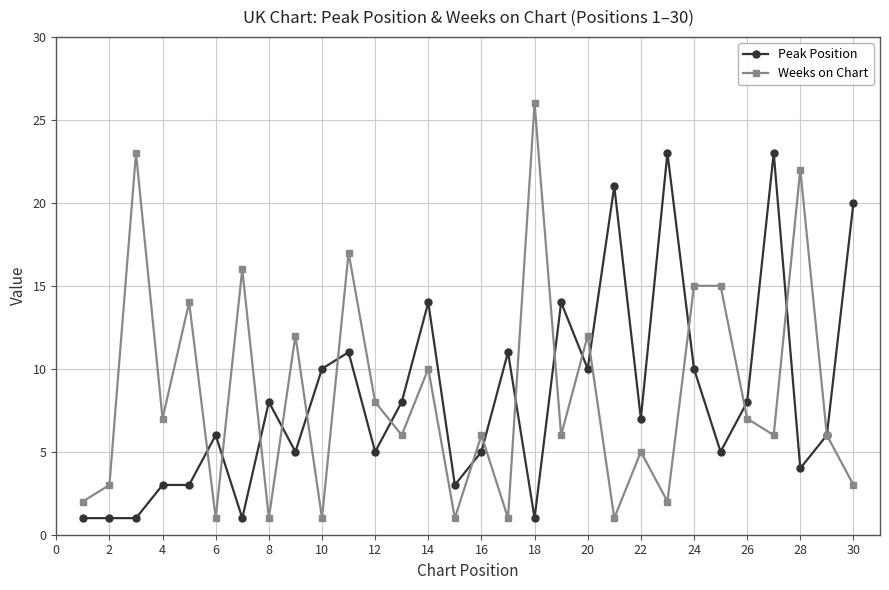

Reading left to right, transcribe all the data shown in this chart.

Peak Position: 1	1	1	3	3	6	1	8	5	10	11	5	8	14	3	5	11	1	14	10	21	7	23	10	5	8	23	4	6	20
Weeks on Chart: 2	3	23	7	14	1	16	1	12	1	17	8	6	10	1	6	1	26	6	12	1	5	2	15	15	7	6	22	6	3